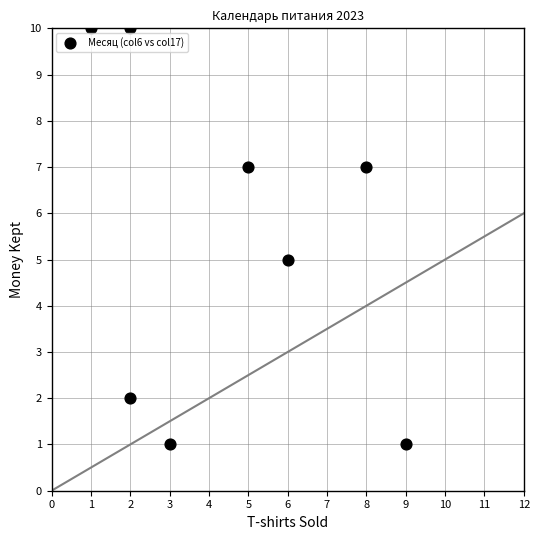

What is the range of Y values (max minus min)?

9